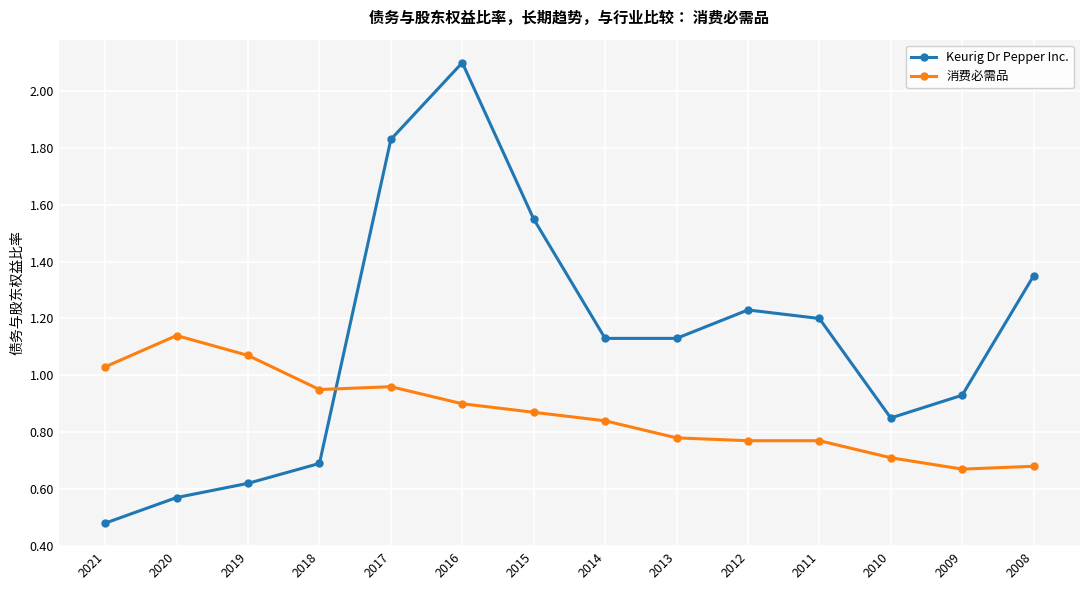

At which category does Keurig Dr Pepper Inc. reach its first local peak?

2016